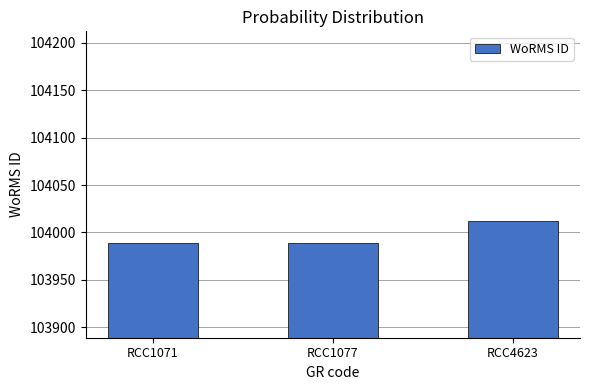

Reading left to right, list all the values displayed in this chart.

RCC1071=103989	RCC1077=103989	RCC4623=104012